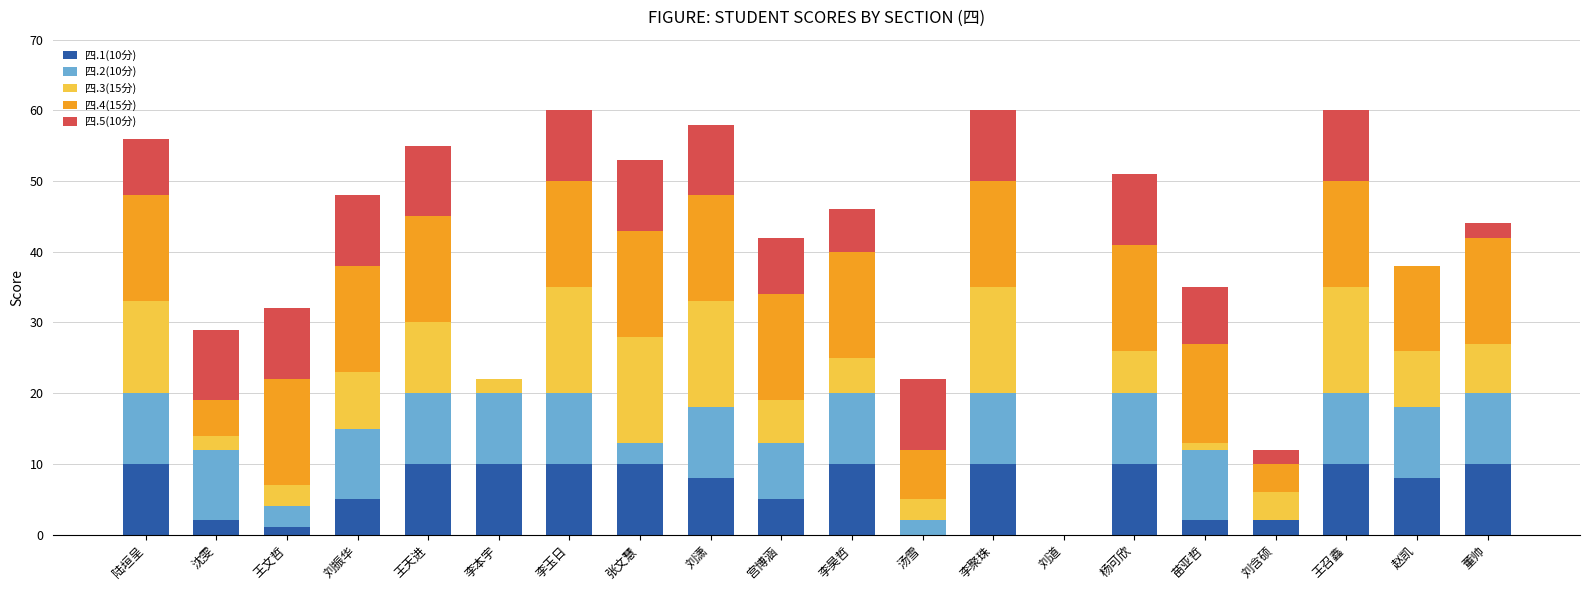

What is the total value across all series at 李聚珠?

60